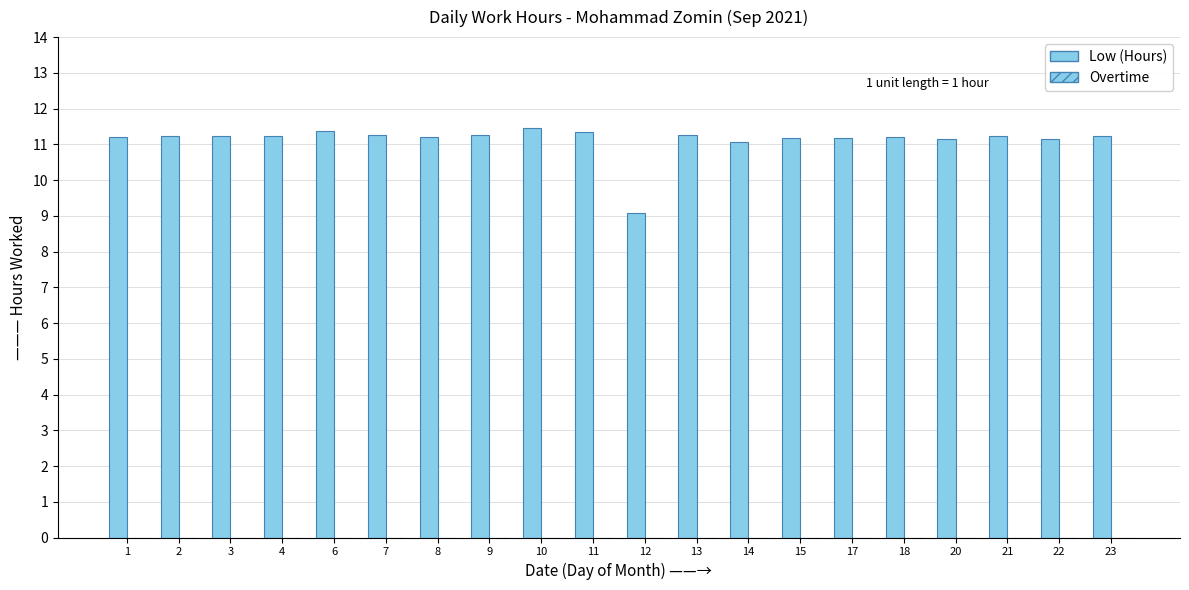

How many distinct data groups are displayed?

1